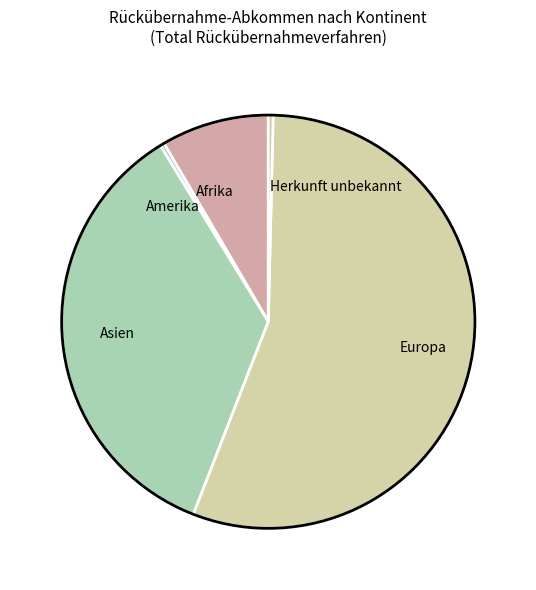

Do Amerika and Europa together represent more than half of the pie?

Yes